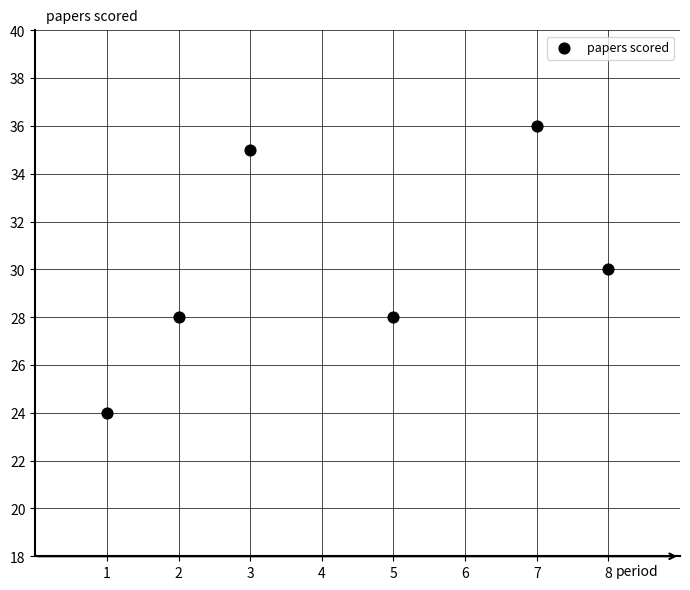

What is the range of X values (max minus min)?

7